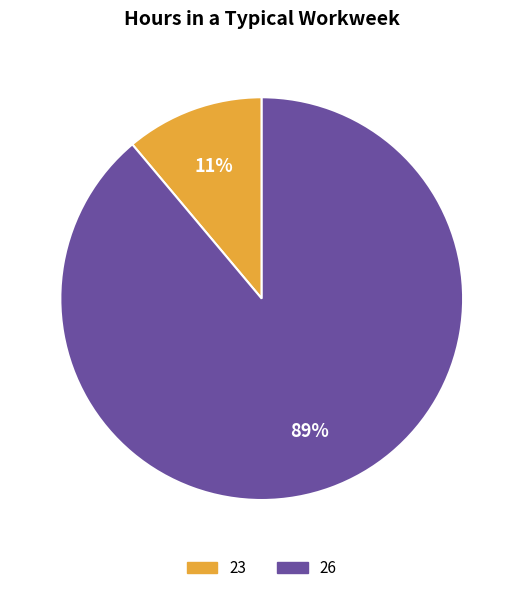

Is the sum of 26 and 23 greater than half?

Yes